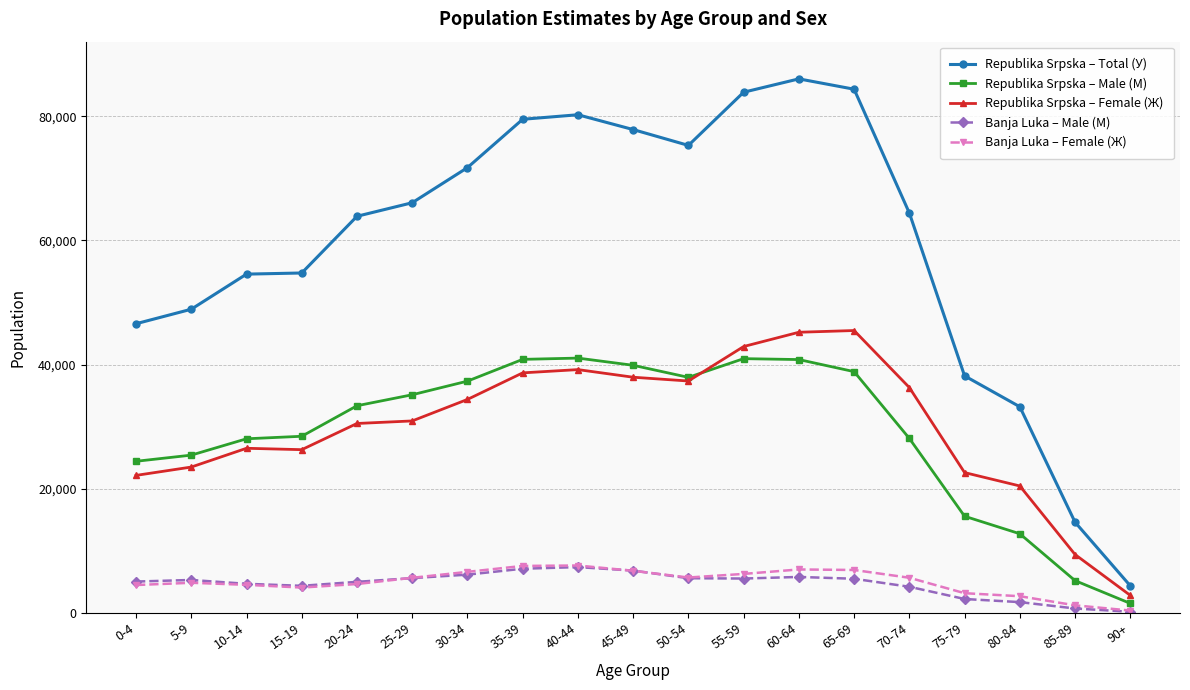

What is the sum of the Republika Srpska – Male (М) values at 20-24 and 50-54?

71310